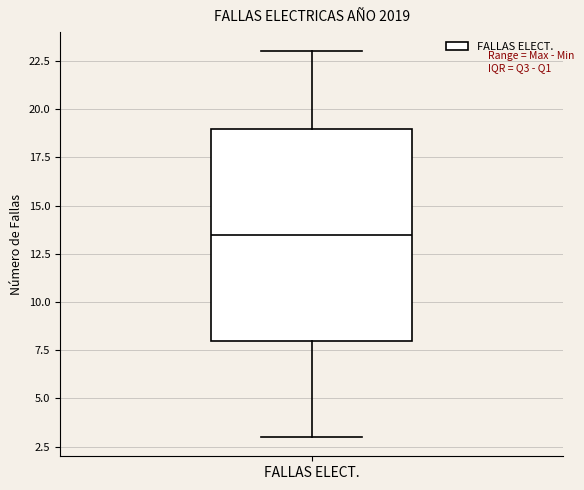

Where does the median line of the box for FALLAS ELECT. sit on the y-axis? The values are not printed on the chart, so give them approximately, as read against the axis.

13.5